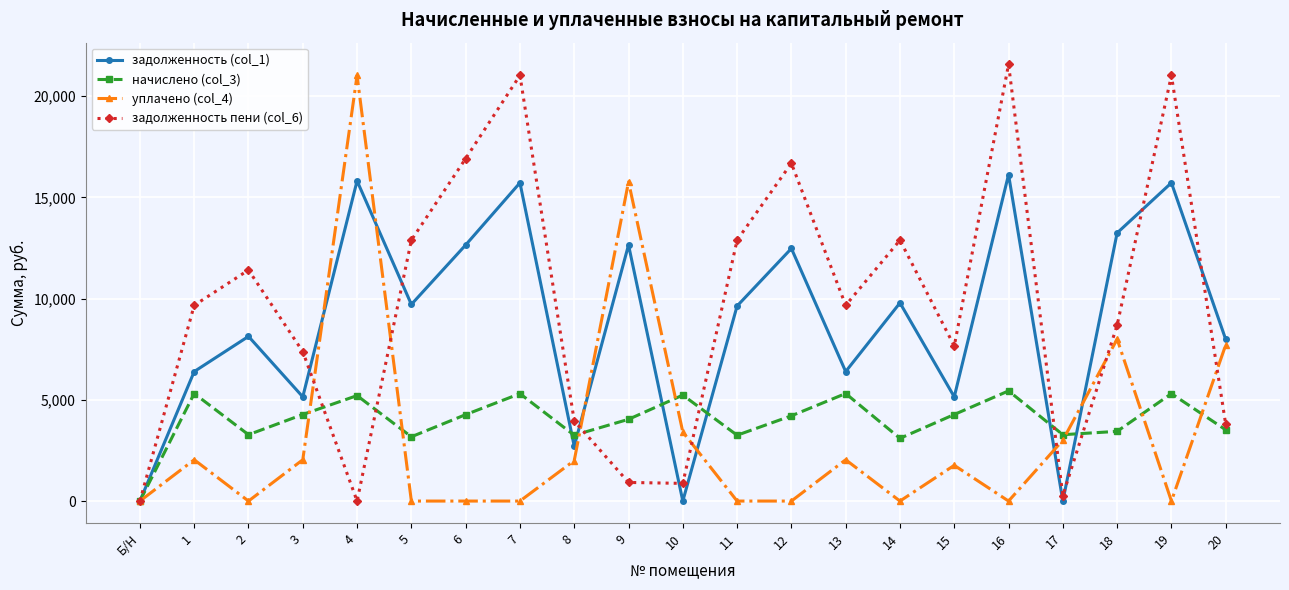

What is the difference between the maximum and second lowest values in the уплачено (col_4) series?

21031.9